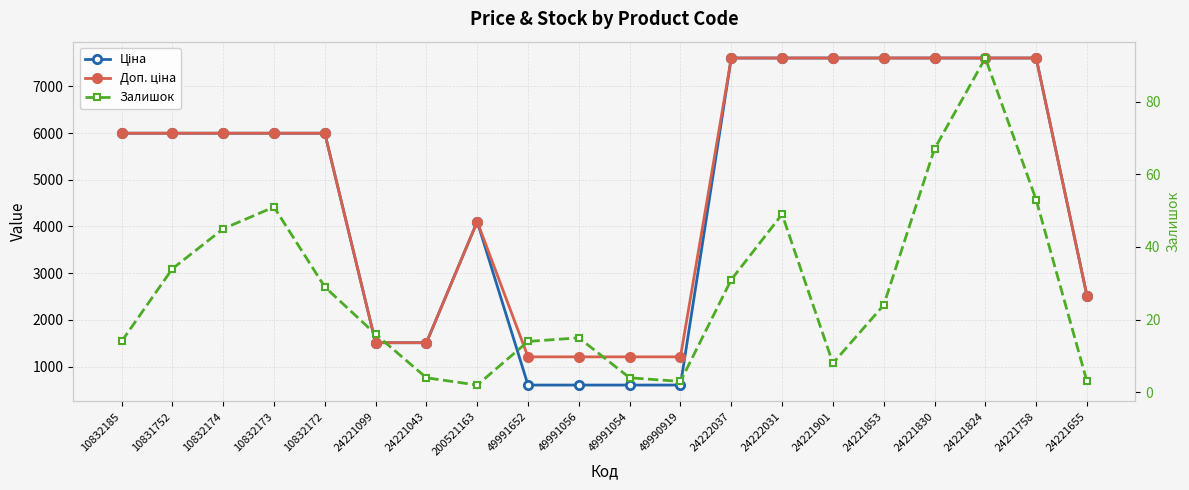

How many data points in Доп. ціна are less than 5996?

8